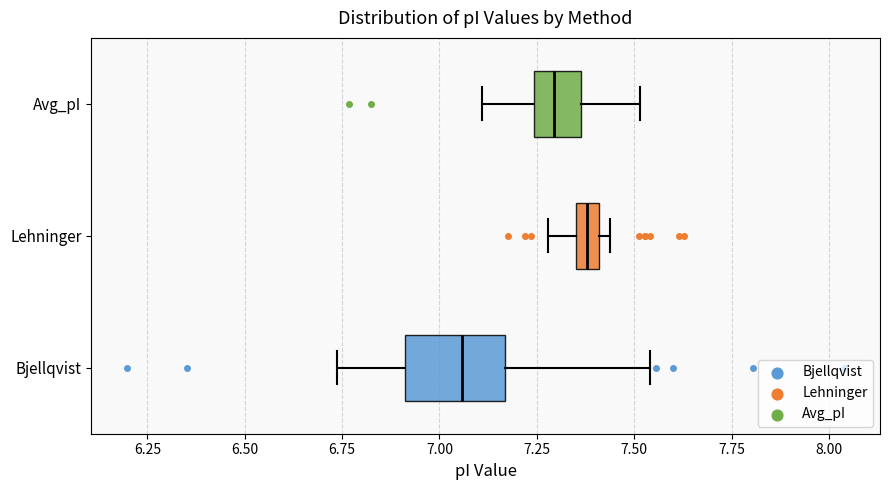

Which box has the furthest to the right median line?

Lehninger